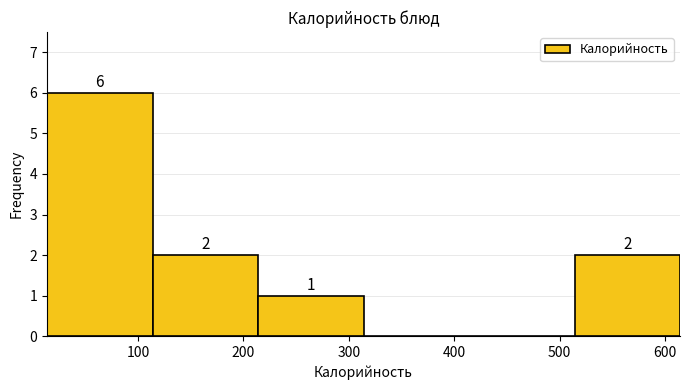

Which range on the x-axis has the tallest bar?

10 to 110